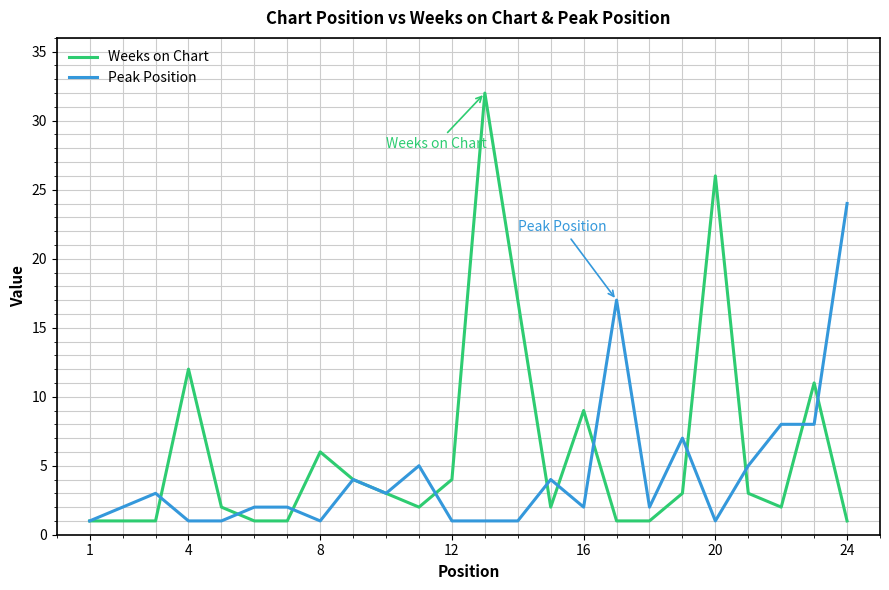

List the series in order of their peak value, highest first.

Weeks on Chart, Peak Position